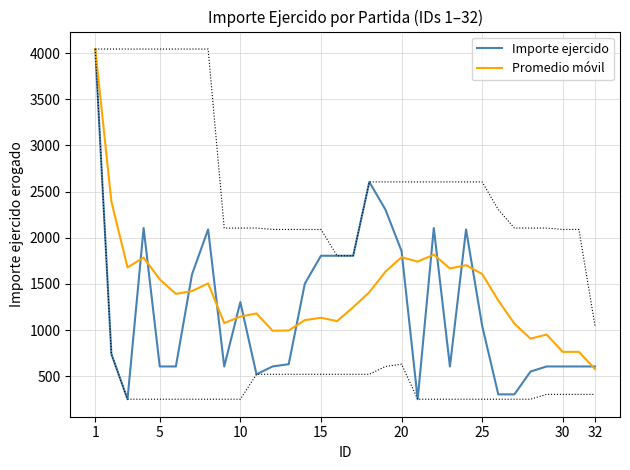

Which series changed the most between 5 and 30?

Promedio móvil